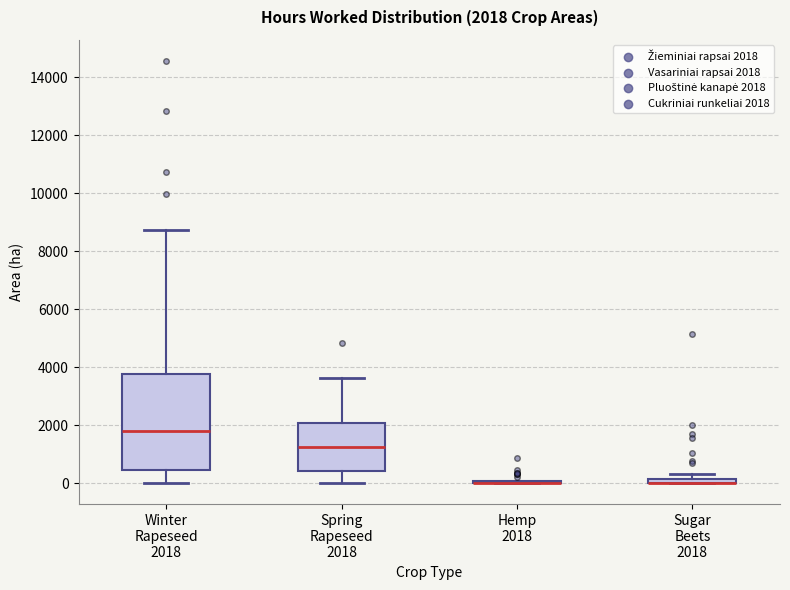

Which box is the tallest, from its lower edge to its upper edge?

Winter Rapeseed 2018